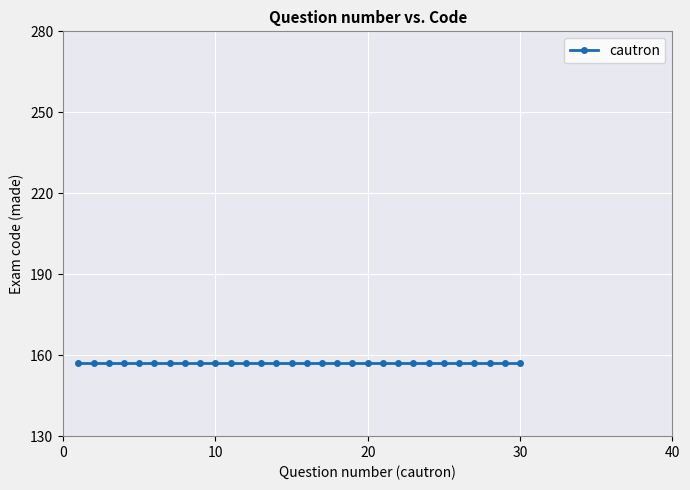

At which category does the chart reach its peak across all series?

30